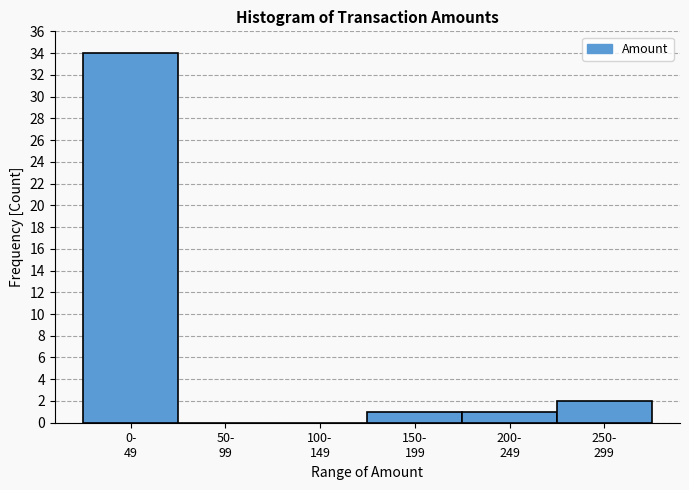

What is the greatest value displayed?

34